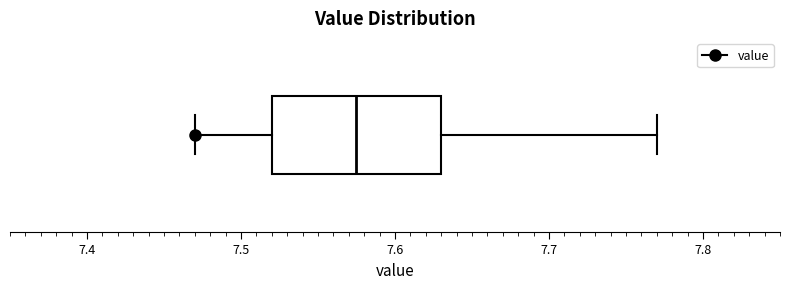

Read this box plot against the x-axis: the position of the median line, the range covered by the box, and the ends of both whiskers. The values are not printed on the chart, so give them approximately, as read against the axis.

median 7.58, box 7.52 to 7.63, whiskers 7.47 to 7.77